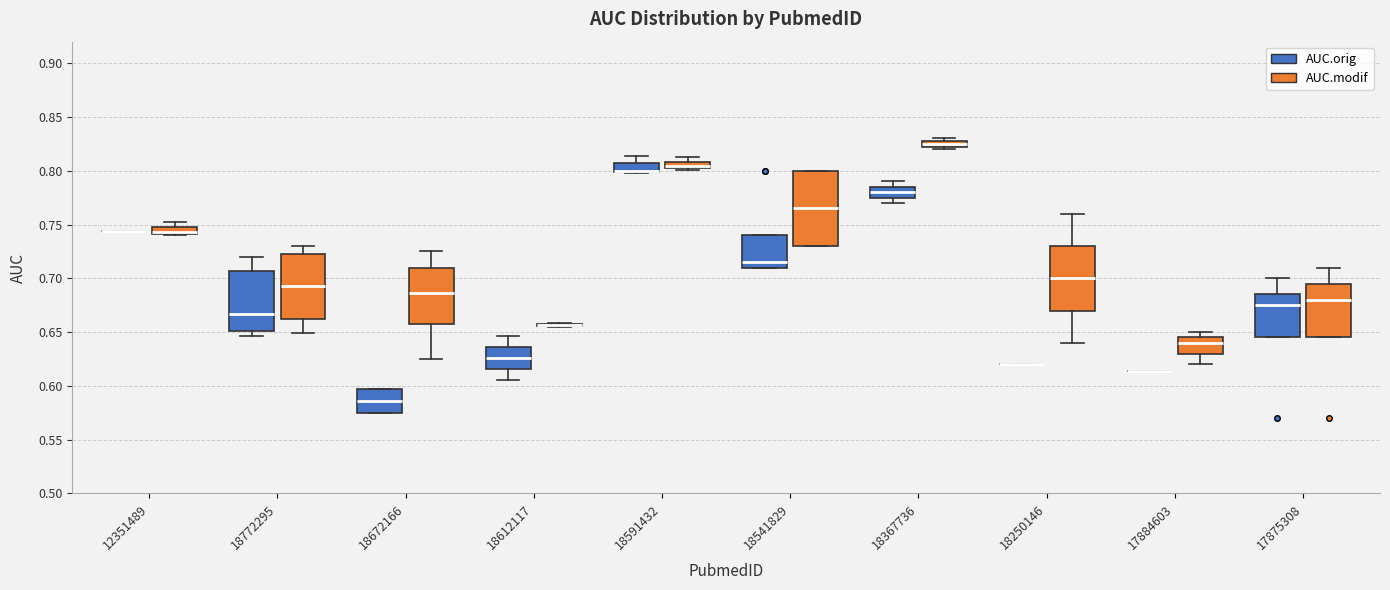

Comparing the boxes themselves (not the whiskers), which one is the tallest?

18541829 (AUC.modif)